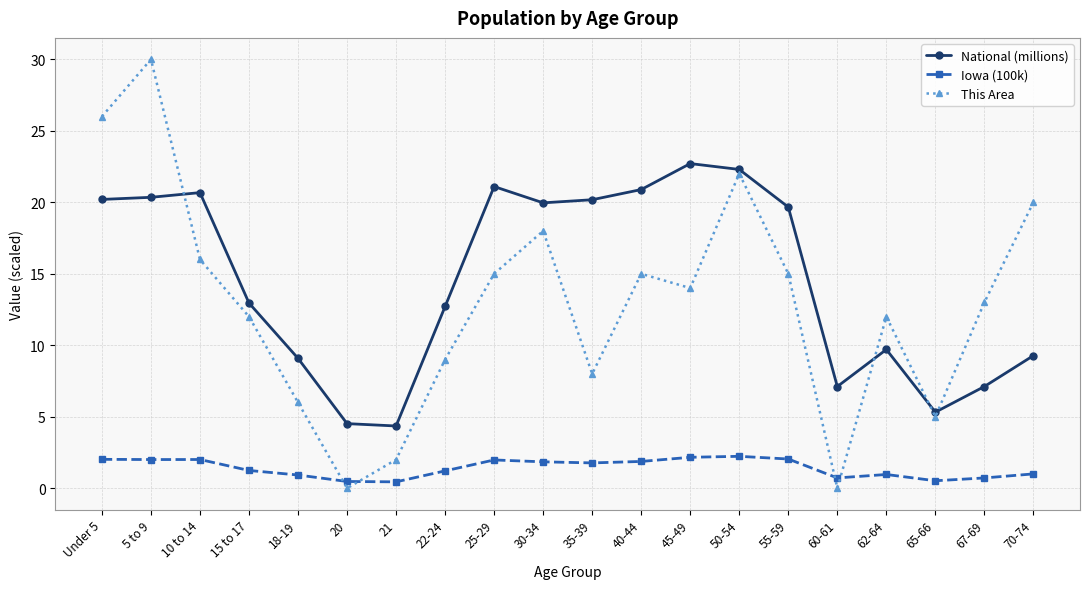

True or false: Iowa (100k) and National (millions) intersect in this chart.

False